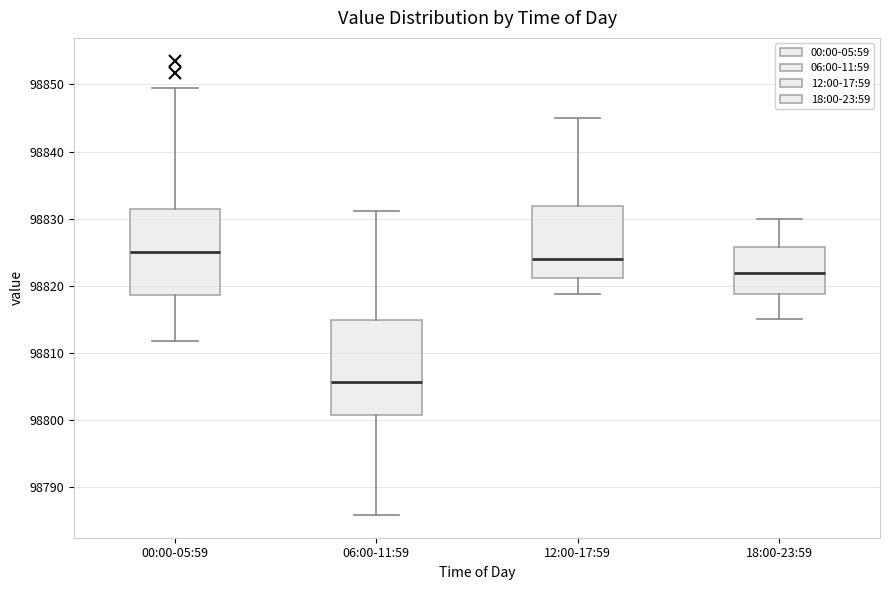

Reading left to right, read every box against the y-axis: the position of its median line, the range the box covers, and the ends of its whiskers. The values are not printed on the chart, so give them approximately, as read against the axis.

00:00-05:59: median 98825, box 98819 to 98831, whiskers 98812 to 98849
06:00-11:59: median 98806, box 98801 to 98815, whiskers 98786 to 98831
12:00-17:59: median 98824, box 98821 to 98832, whiskers 98819 to 98845
18:00-23:59: median 98822, box 98819 to 98826, whiskers 98815 to 98830